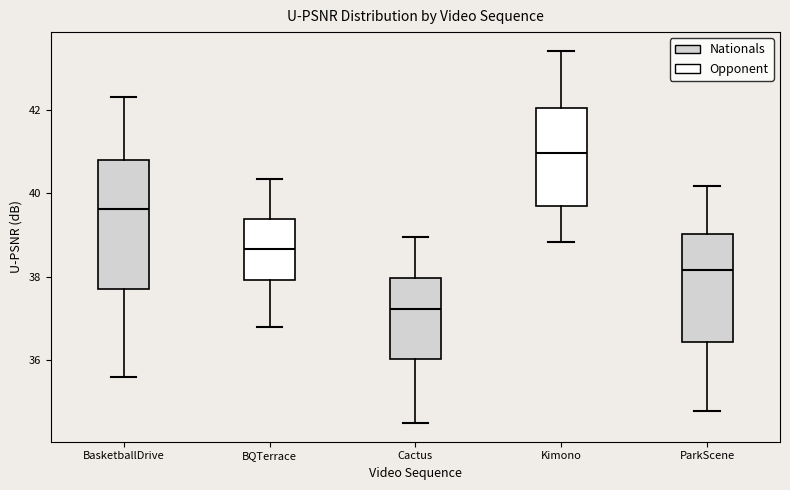

Reading left to right, read every box against the y-axis: the position of its median line, the range the box covers, and the ends of its whiskers. The values are not printed on the chart, so give them approximately, as read against the axis.

BasketballDrive: median 39.6, box 37.8 to 40.8, whiskers 35.6 to 42.4
BQTerrace: median 38.6, box 38.0 to 39.4, whiskers 36.8 to 40.4
Cactus: median 37.2, box 36.0 to 38.0, whiskers 34.4 to 39.0
Kimono: median 41.0, box 39.6 to 42.0, whiskers 38.8 to 43.4
ParkScene: median 38.2, box 36.4 to 39.0, whiskers 34.8 to 40.2